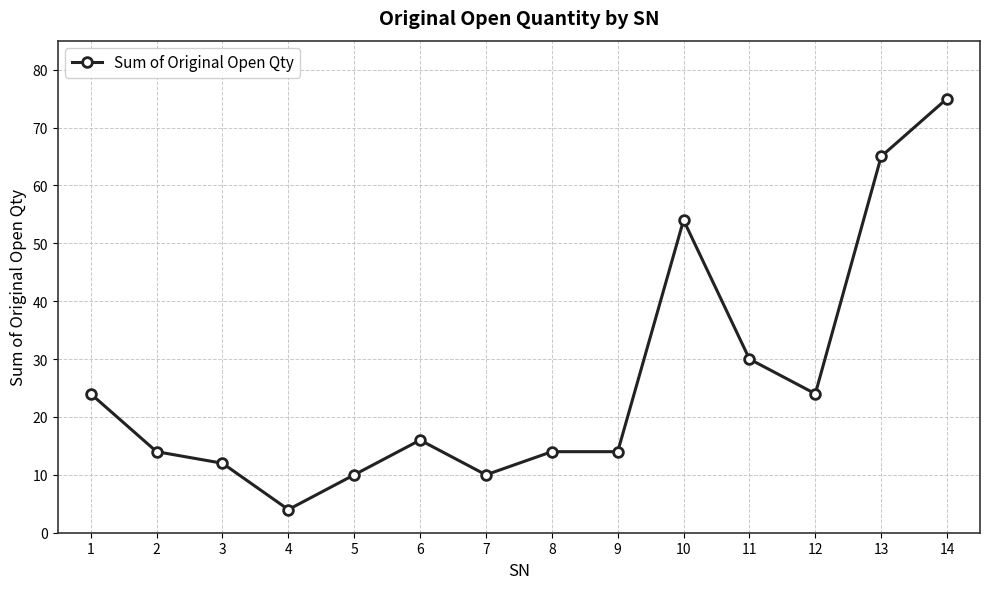

What is the minimum value shown in the chart?

4